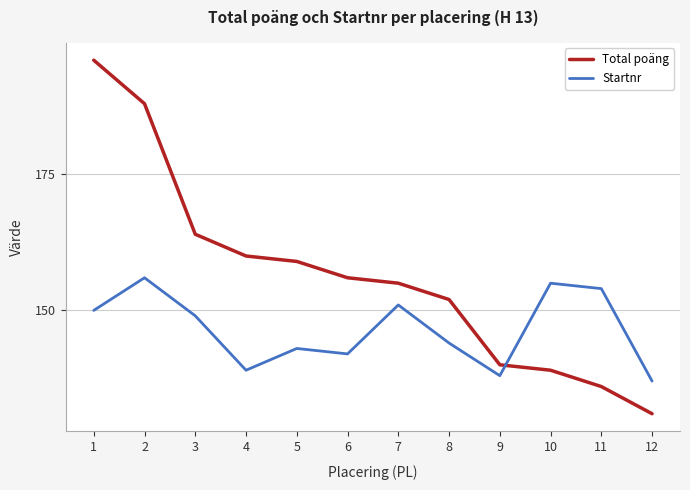

True or false: Startnr and Total poäng intersect in this chart.

True